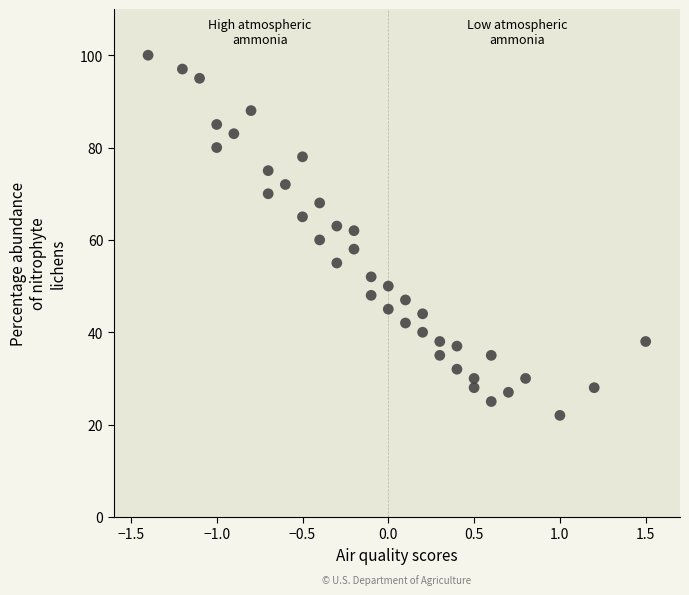

What is the range of Y values (max minus min)?

78